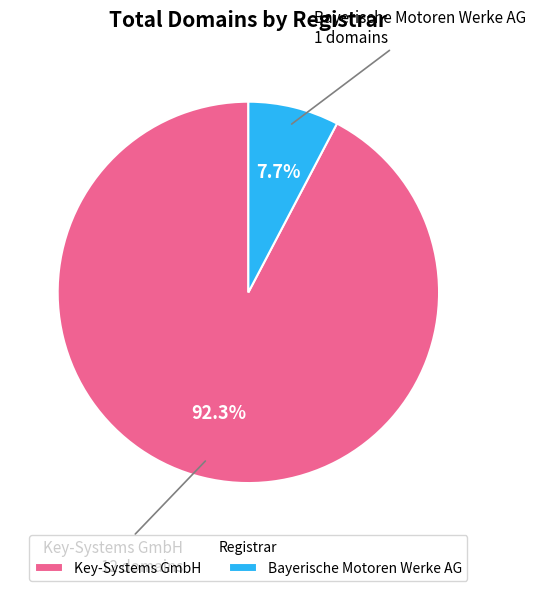

The Bayerische Motoren Werke AG slice represents 8% of the pie. True or false?

True